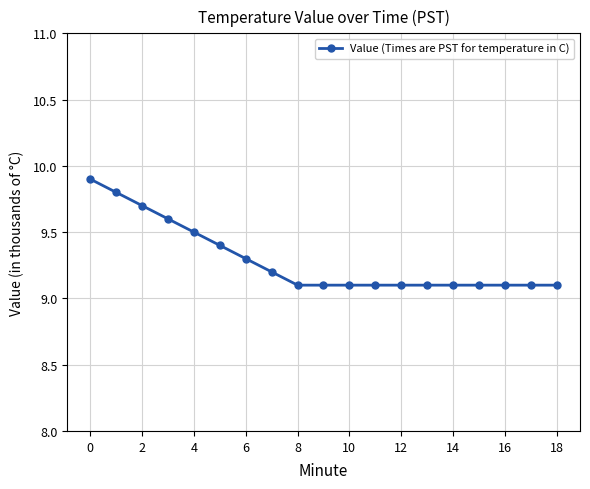

Reading left to right, what are all the values shown in this chart?

9.9	9.8	9.7	9.6	9.5	9.4	9.3	9.2	9.1	9.1	9.1	9.1	9.1	9.1	9.1	9.1	9.1	9.1	9.1